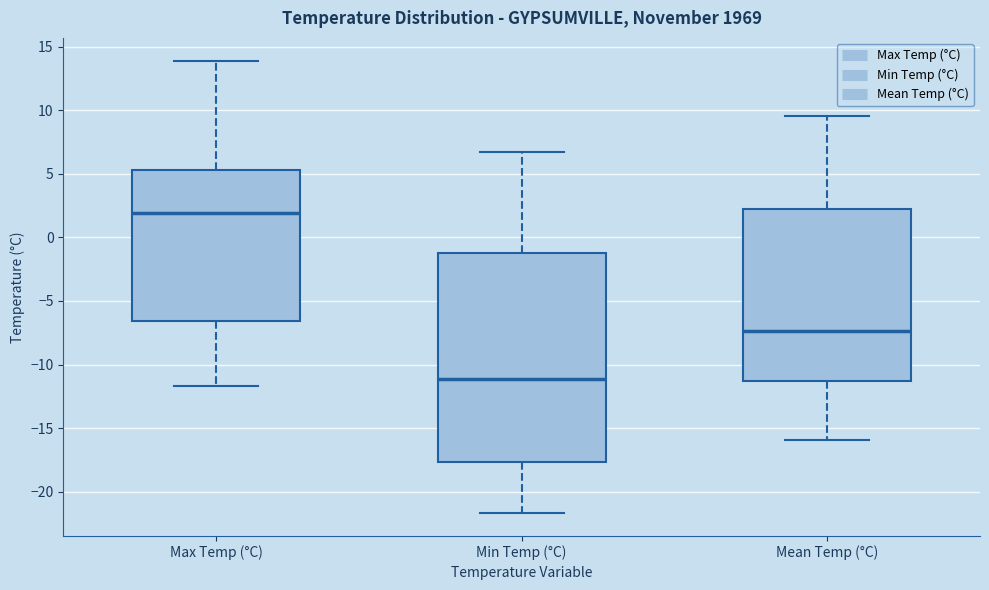

Comparing the boxes themselves (not the whiskers), which one is the tallest?

Min Temp (°C)